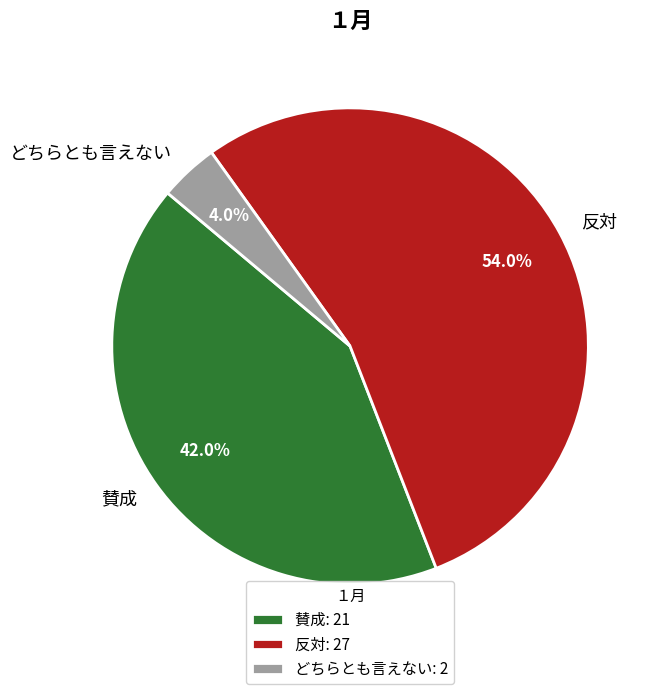

To the nearest percent, what percentage of the pie is 反対?

54%